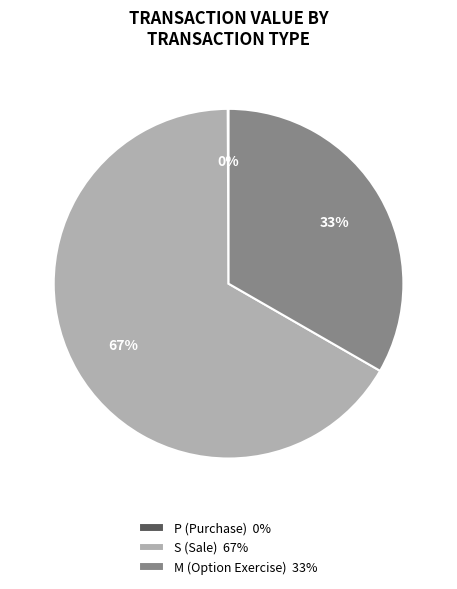

Do S (Sale) 67% and M (Option Exercise) 33% together represent more than half of the pie?

Yes